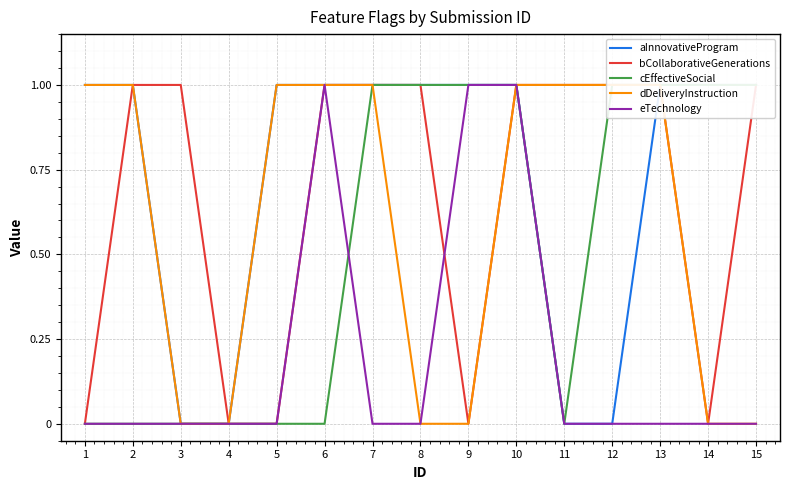

Is this an area chart (filled region under the line)?

No